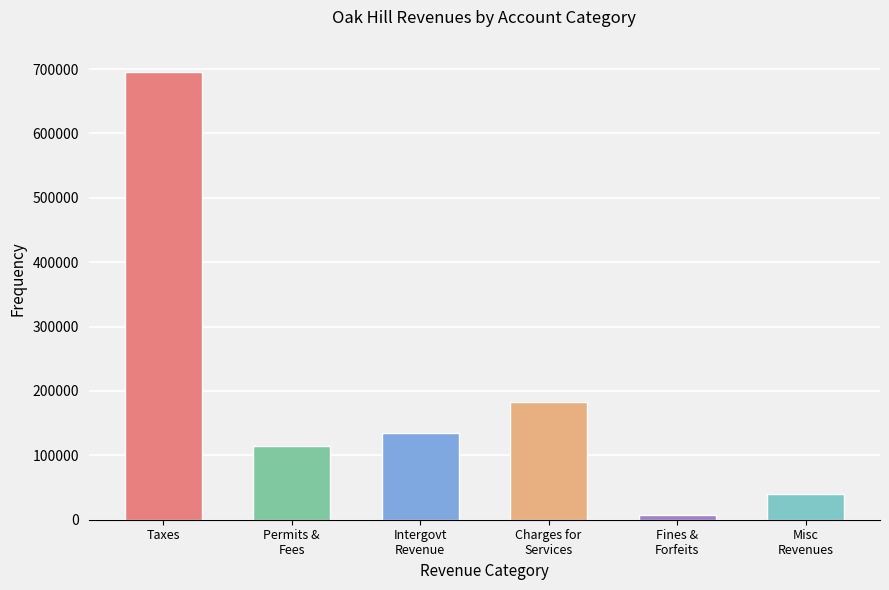

Count the number of categories in the chart.

6